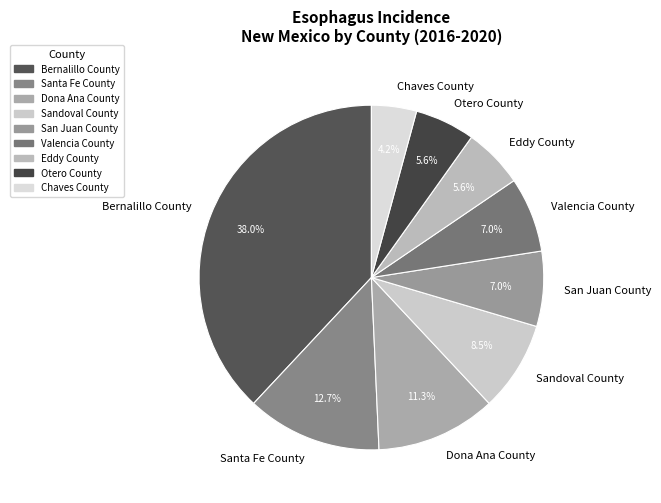

Does Sandoval County represent more than half of the total?

No